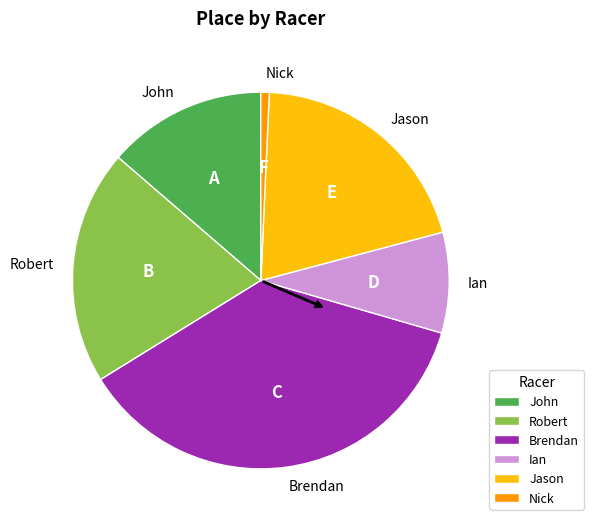

Combined, do Ian and Brendan account for over 50%?

No